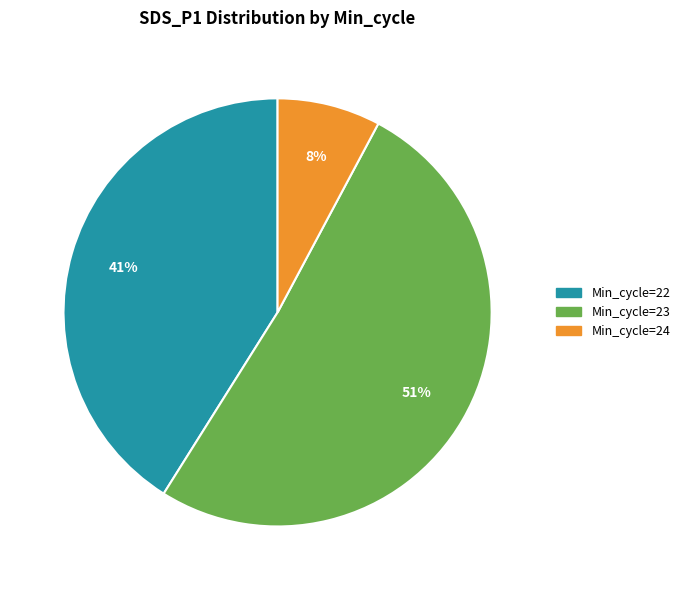

Is there a majority slice in this chart?

Yes